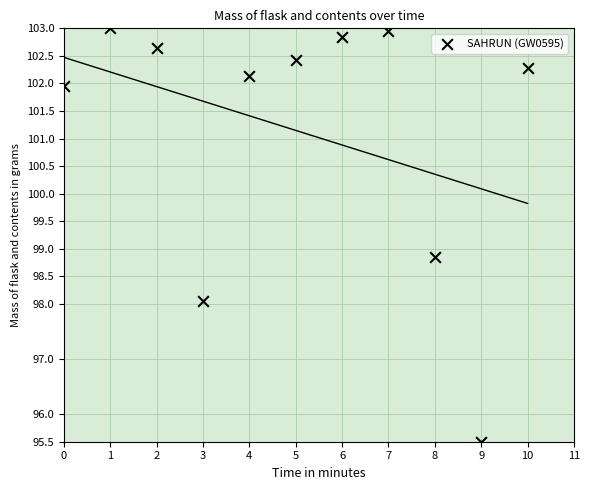

What is the range of Y values (max minus min)?

7.5